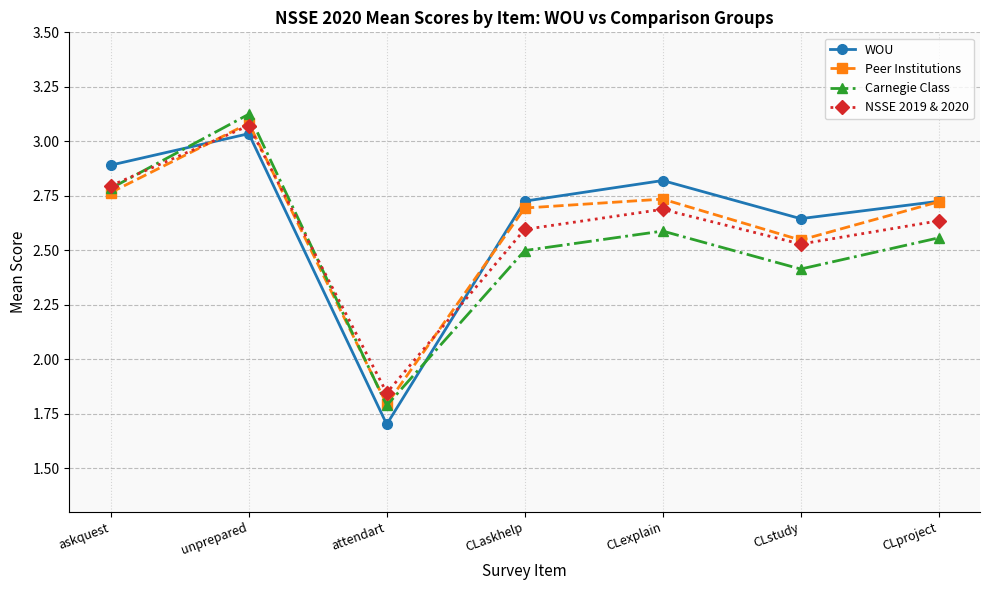

Does the chart display data point markers on the line(s)?

Yes